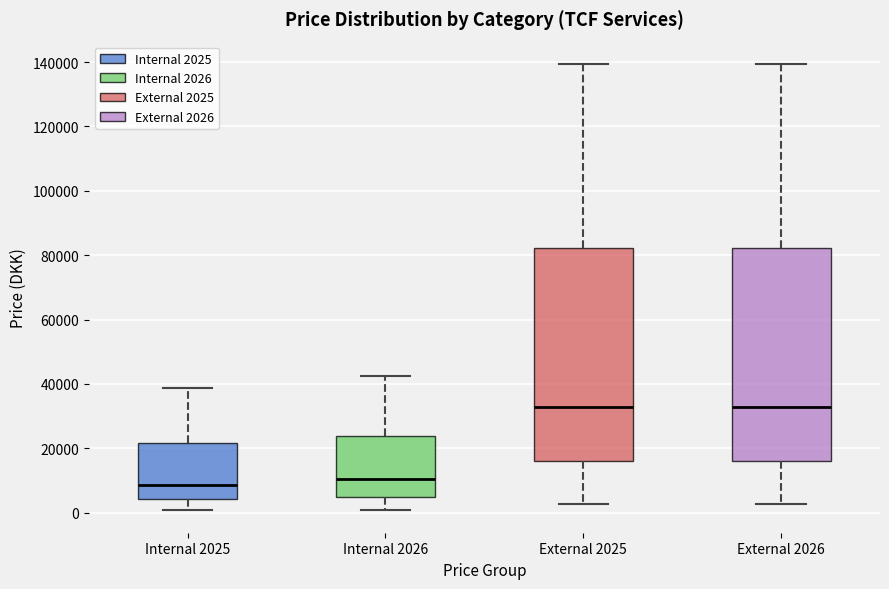

Reading left to right, read every box against the y-axis: the position of its median line, the range the box covers, and the ends of its whiskers. The values are not printed on the chart, so give them approximately, as read against the axis.

Internal 2025: median 8000, box 4000 to 22000, whiskers 0 to 38000
Internal 2026: median 10000, box 4000 to 24000, whiskers 0 to 42000
External 2025: median 32000, box 16000 to 82000, whiskers 2000 to 140000
External 2026: median 32000, box 16000 to 82000, whiskers 2000 to 140000